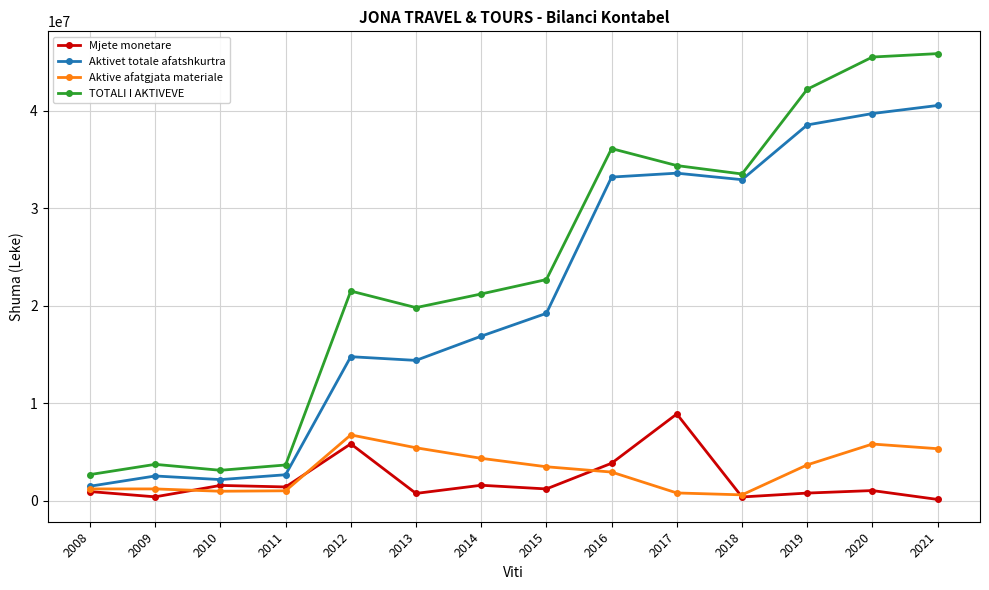

At which label does TOTALI I AKTIVEVE reach its minimum?

2008